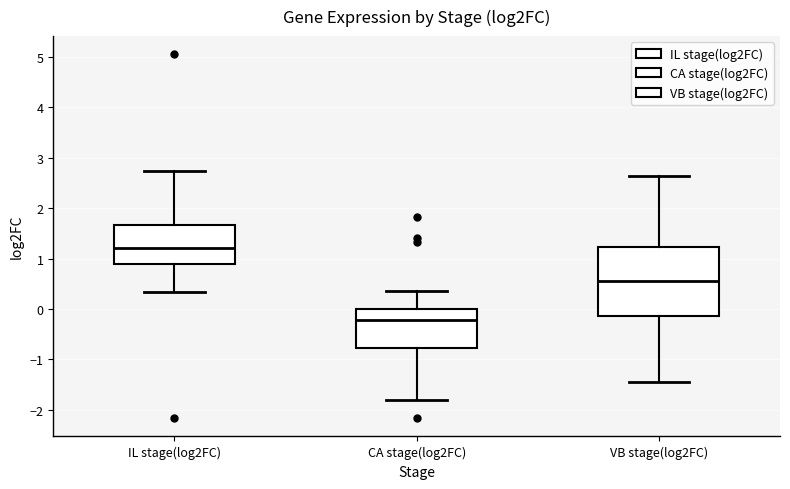

Where does the median line of the box for CA stage(log2FC) sit on the y-axis? The values are not printed on the chart, so give them approximately, as read against the axis.

-0.2